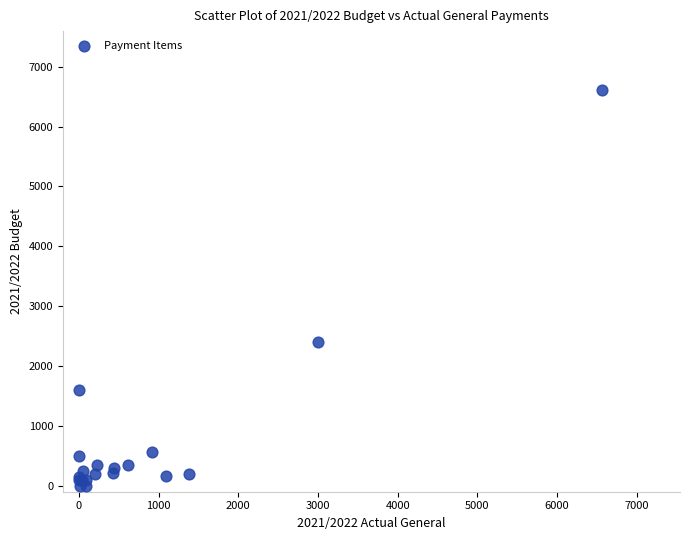

What Y value in the scatter plot is closest to 3301?

2400